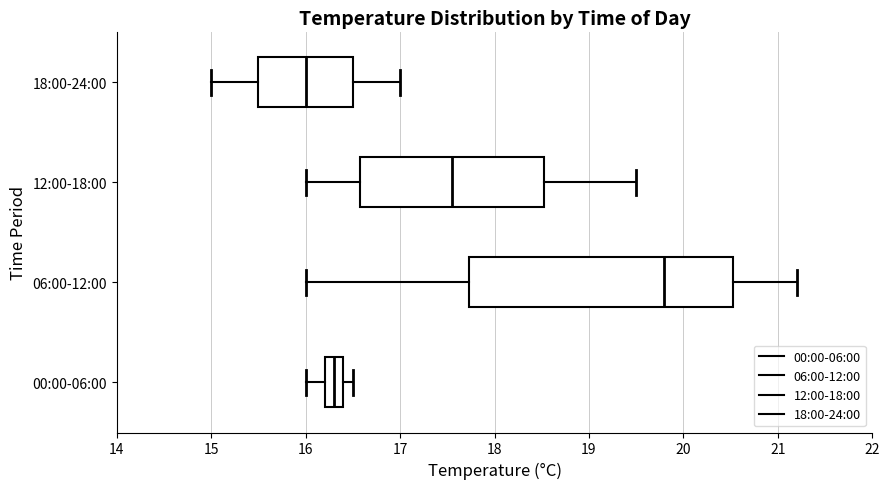

Reading bottom to top, read every box against the x-axis: the position of its median line, the range the box covers, and the ends of its whiskers. The values are not printed on the chart, so give them approximately, as read against the axis.

00:00-06:00: median 16.3, box 16.2 to 16.4, whiskers 16.0 to 16.5
06:00-12:00: median 19.8, box 17.7 to 20.5, whiskers 16.0 to 21.2
12:00-18:00: median 17.6, box 16.6 to 18.5, whiskers 16.0 to 19.5
18:00-24:00: median 16.0, box 15.5 to 16.5, whiskers 15.0 to 17.0